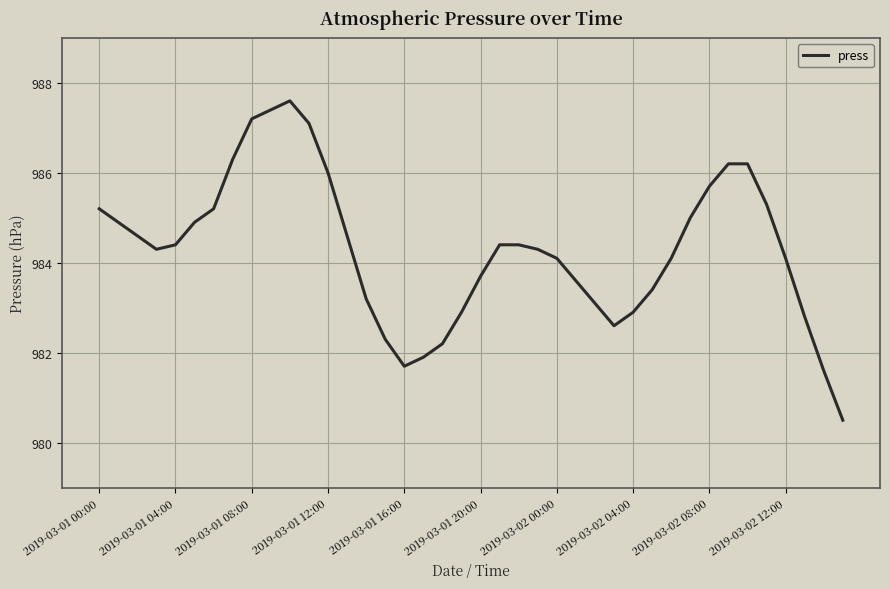

What is the sum of all values?

39371.9